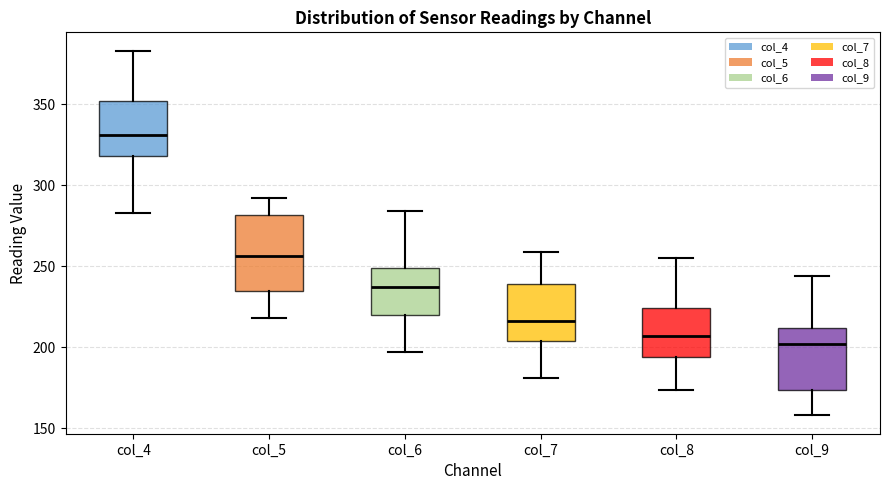

Which box's median line is the highest?

col_4